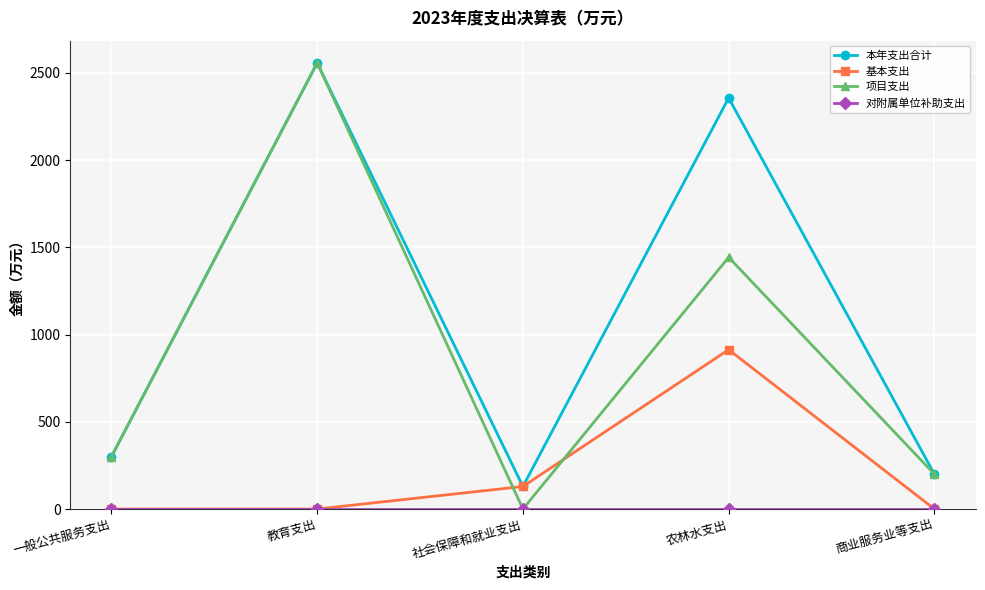

Is it true that 基本支出 equals 913.3 at 农林水支出?

True